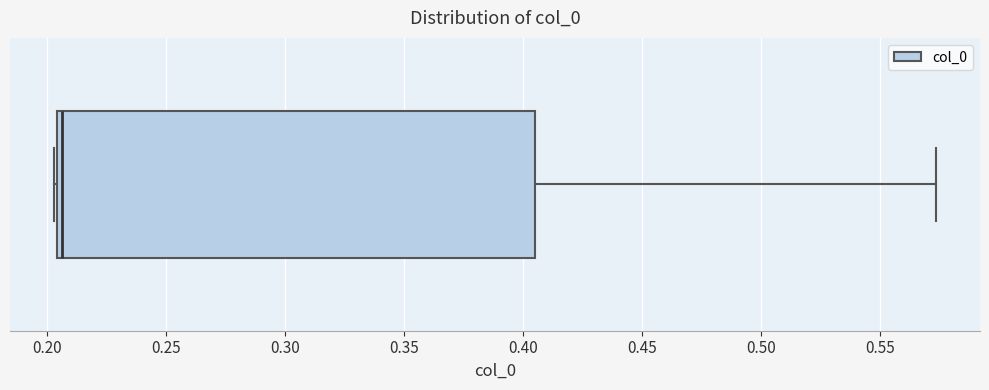

Read this box plot against the x-axis: the position of the median line, the range covered by the box, and the ends of both whiskers. The values are not printed on the chart, so give them approximately, as read against the axis.

median 0.205 (just right of the box's left edge), box 0.205 to 0.405, whiskers 0.205 to 0.575